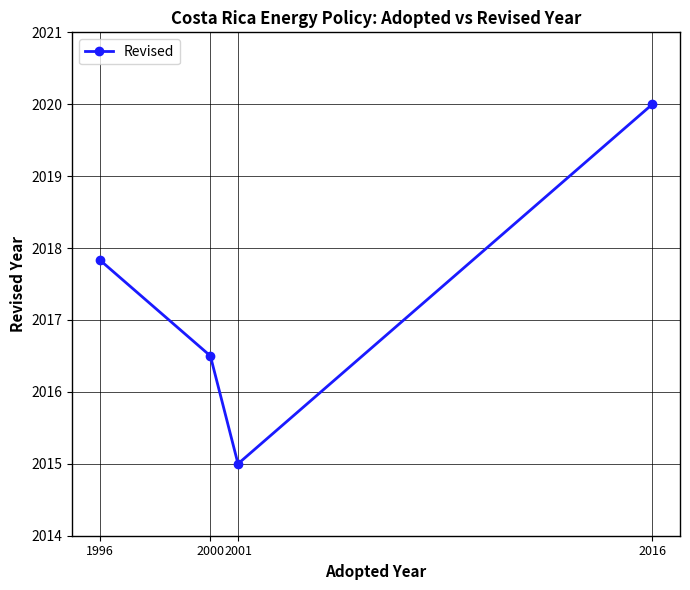

Where is the data nearest to the value 2017?

2000